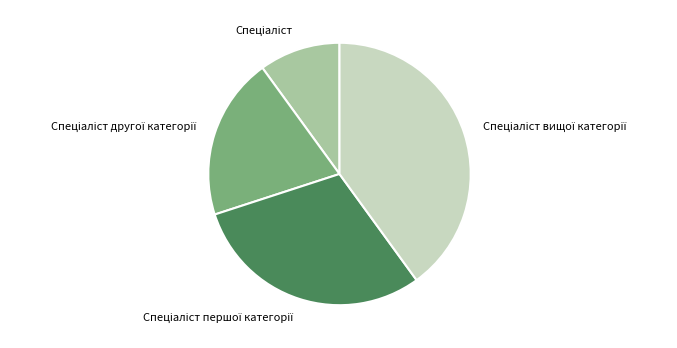

Is there any slice that represents more than half of the pie?

No